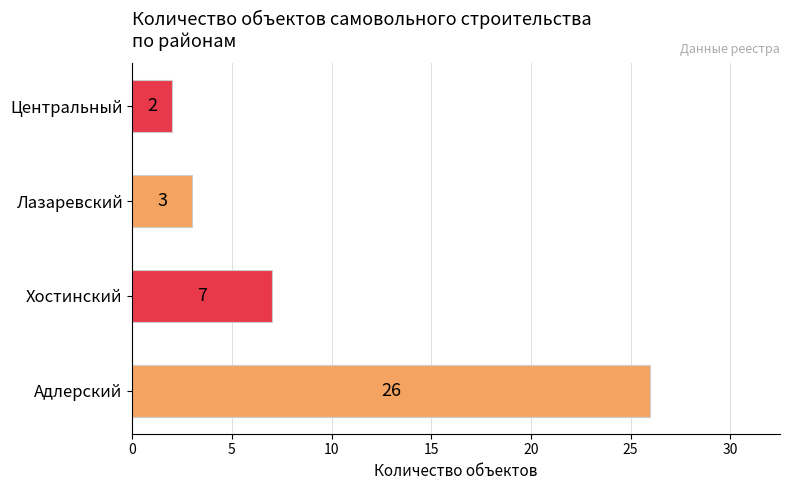

Does the chart contain stacked bars?

No